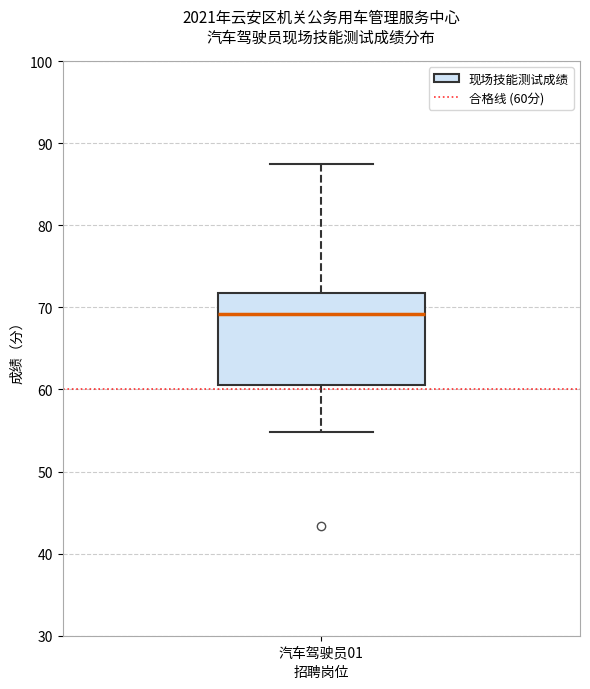

Where does the lower whisker of the box for 汽车驾驶员01 end on the y-axis? The values are not printed on the chart, so give them approximately, as read against the axis.

55